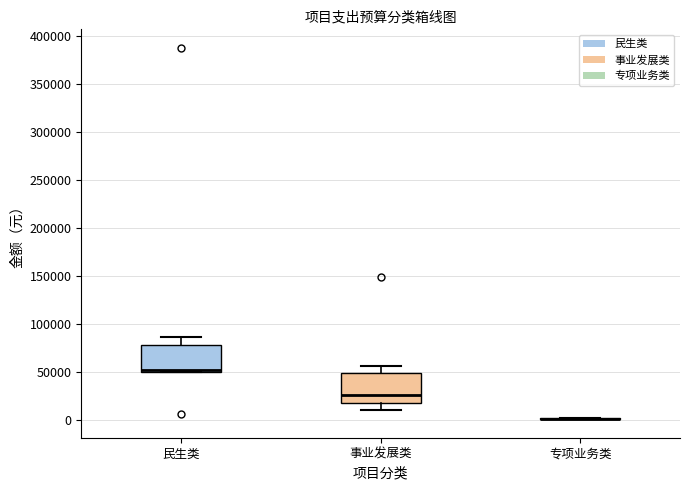

Reading left to right, transcribe this box plot: for each box, give where its median line is, the range the box spans, and where its two whiskers end, as read against the y-axis. The values are not printed on the chart, so give them approximately, as read against the axis.

民生类: median 50000 (just above the box's lower edge), box 50000 to 80000, whiskers 50000 to 85000
事业发展类: median 25000, box 15000 to 50000, whiskers 10000 to 55000
专项业务类: box collapsed to a line at 0, whiskers 0 to 0